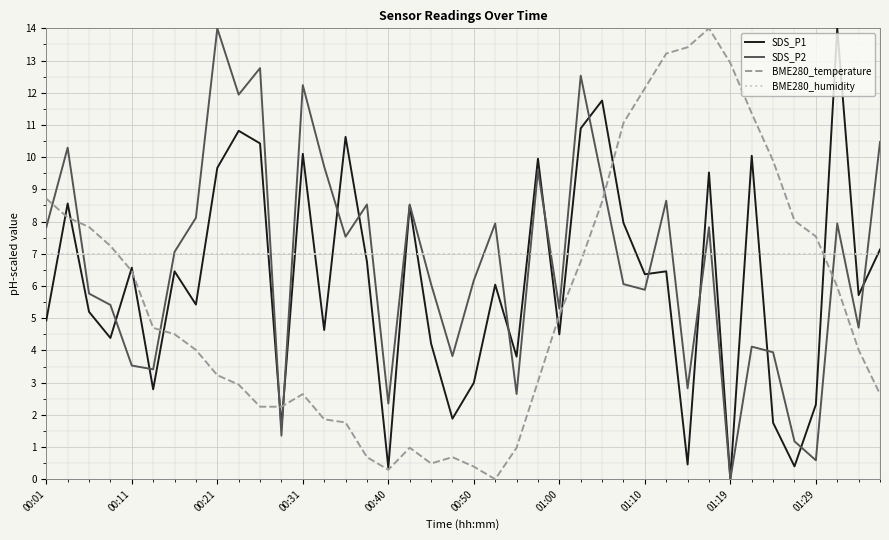

What is the highest value of the SDS_P2 series?

14.0